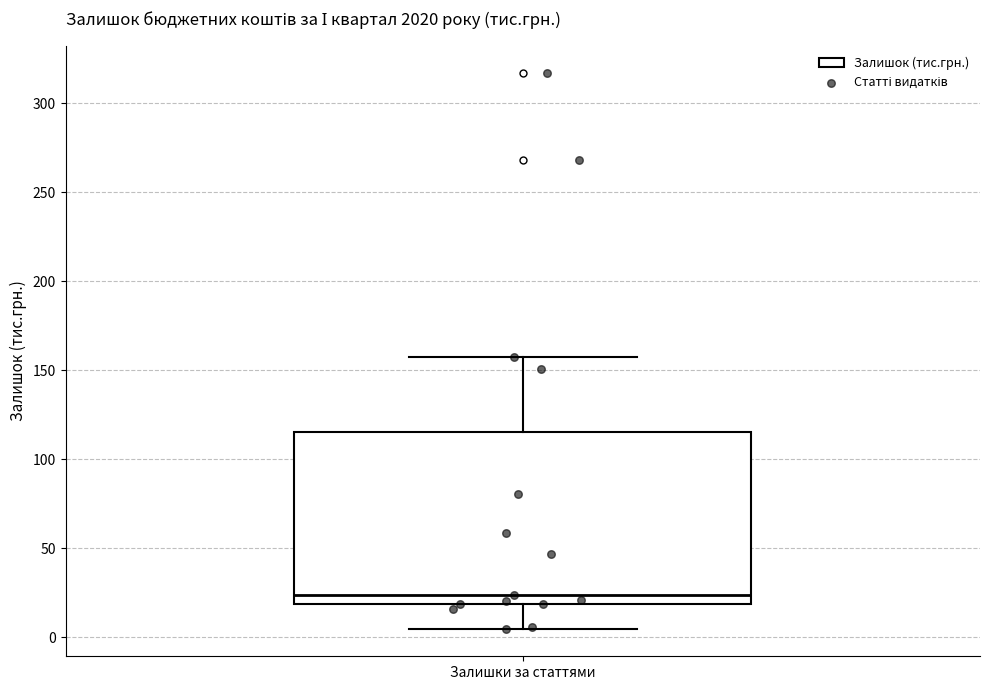

Where does the upper whisker of the box for Залишки за статтями end on the y-axis? The values are not printed on the chart, so give them approximately, as read against the axis.

155